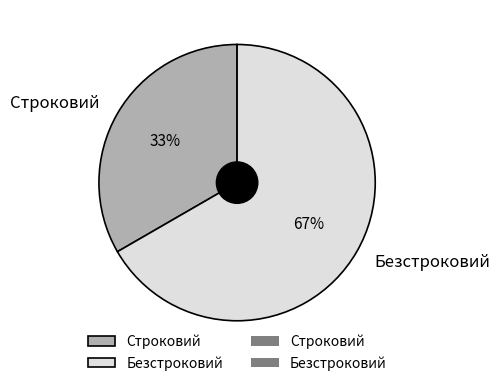

To the nearest percent, what is the combined percentage of Строковий and Безстроковий?

100%